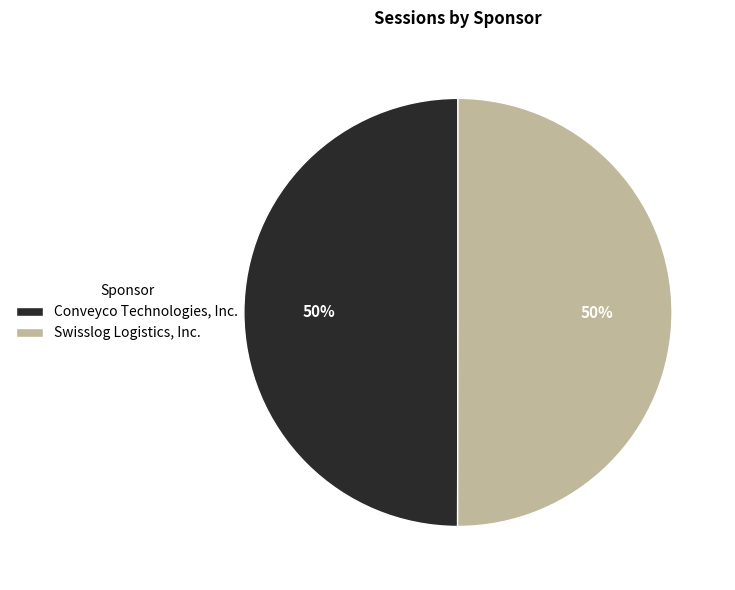

What percentage is the Conveyco Technologies, Inc. slice, to the nearest percent?

50%